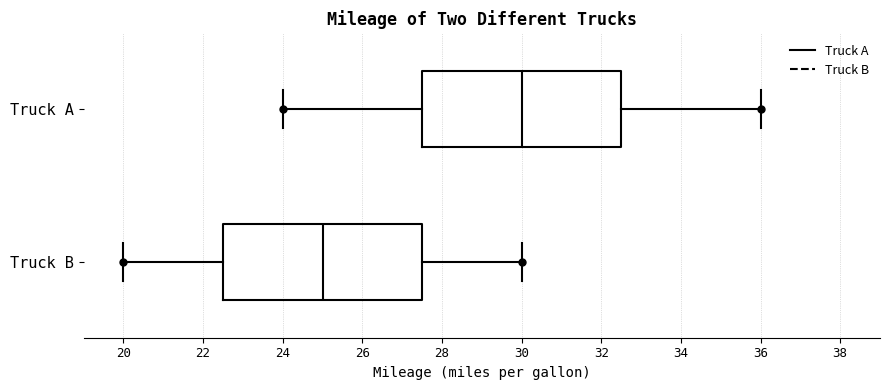

Reading bottom to top, read every box against the x-axis: the position of its median line, the range the box covers, and the ends of its whiskers. The values are not printed on the chart, so give them approximately, as read against the axis.

Truck B: median 25.0, box 22.6 to 27.6, whiskers 20.0 to 30.0
Truck A: median 30.0, box 27.6 to 32.6, whiskers 24.0 to 36.0